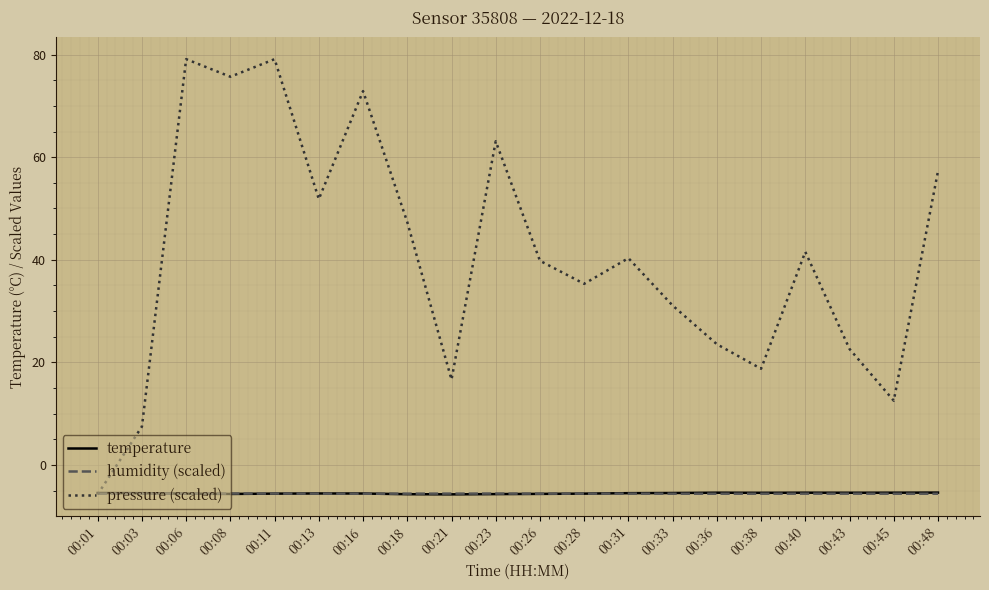

What is the spread (max minus min) of values at 00:38?

24.3